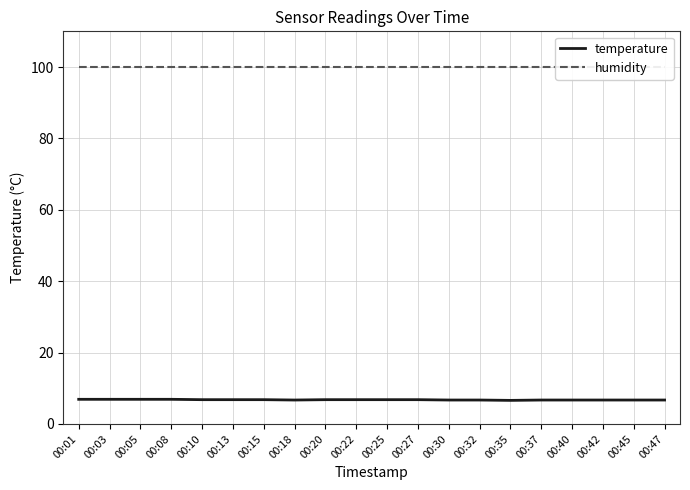

What is the sum of all humidity values?

1998.0